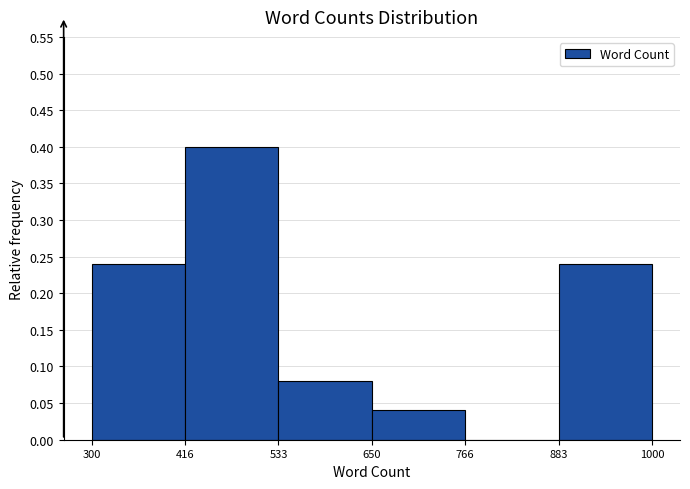

What is the height of the bar covering 533 to 650 on the x-axis? The values are not printed on the chart, so give them approximately, as read against the axis.

0.08